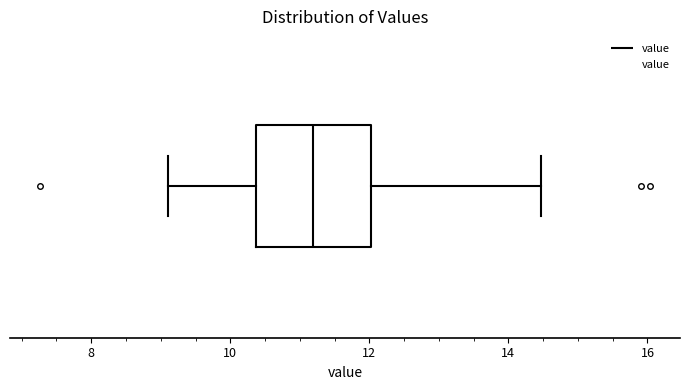

Where is the right edge of the box on the x-axis? The values are not printed on the chart, so give them approximately, as read against the axis.

12.0